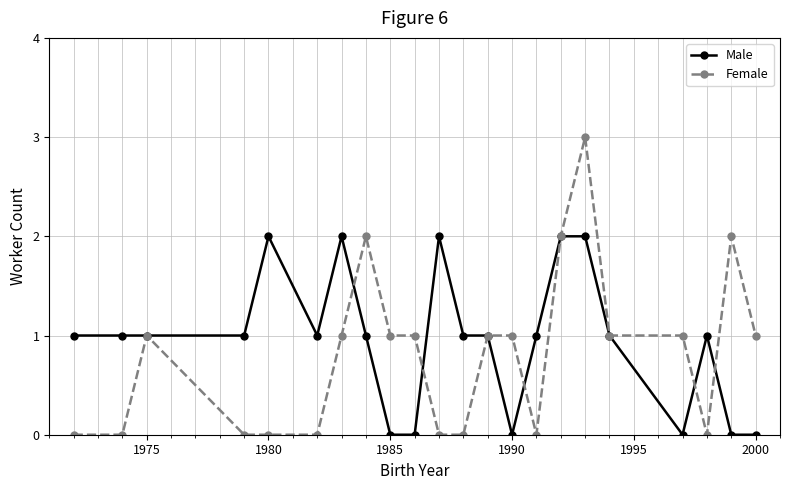

What is the maximum value shown in the chart?

3